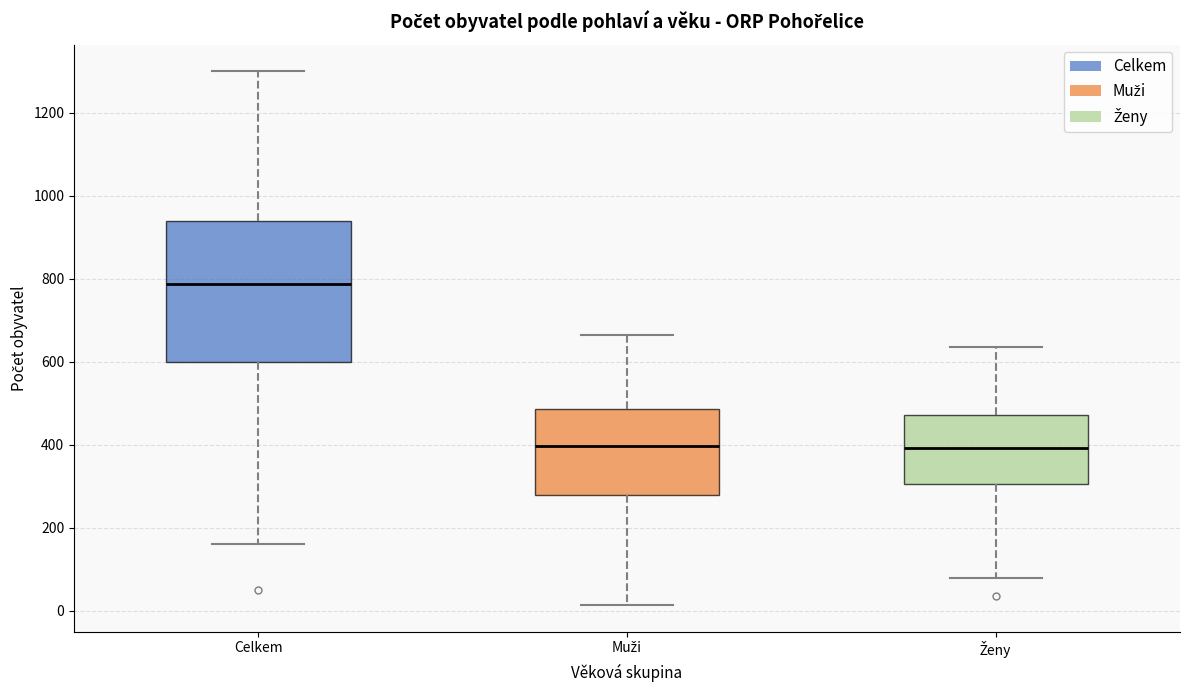

Which box is the tallest, from its lower edge to its upper edge?

Celkem